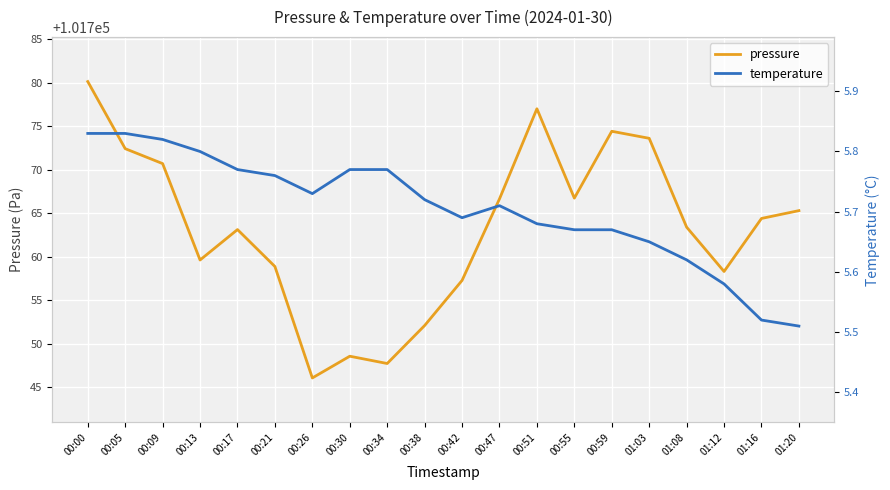

What is the maximum value shown in the chart?

101780.2